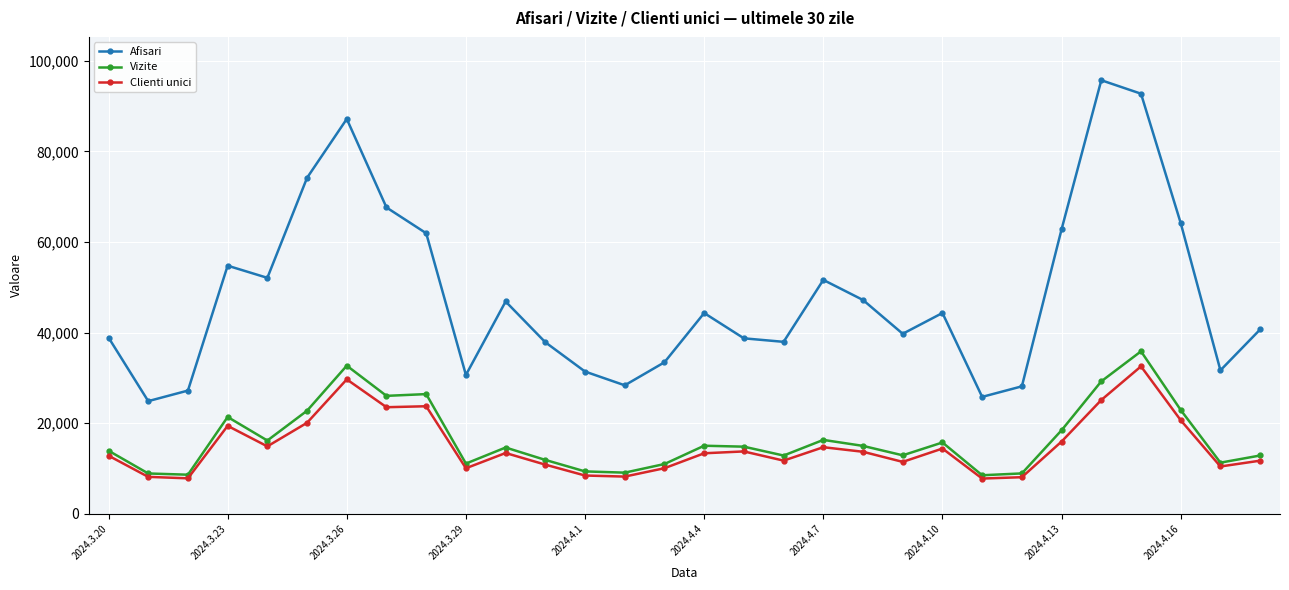

What is the value of the Vizite point at the 30th from the left?

12854